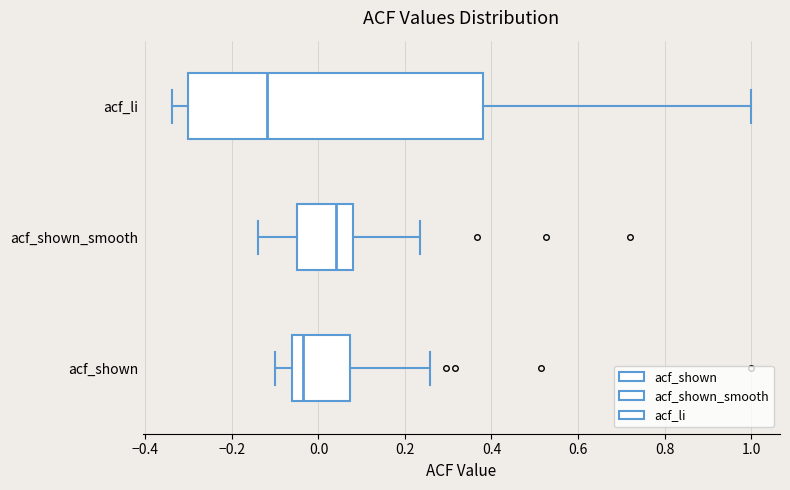

Reading bottom to top, transcribe this box plot: for each box, give where its median line is, the range the box spans, and where its two whiskers end, as read against the x-axis. The values are not printed on the chart, so give them approximately, as read against the axis.

acf_shown: median -0.04, box -0.06 to 0.08, whiskers -0.10 to 0.26
acf_shown_smooth: median 0.04, box -0.06 to 0.08, whiskers -0.14 to 0.24
acf_li: median -0.12, box -0.30 to 0.38, whiskers -0.34 to 1.00